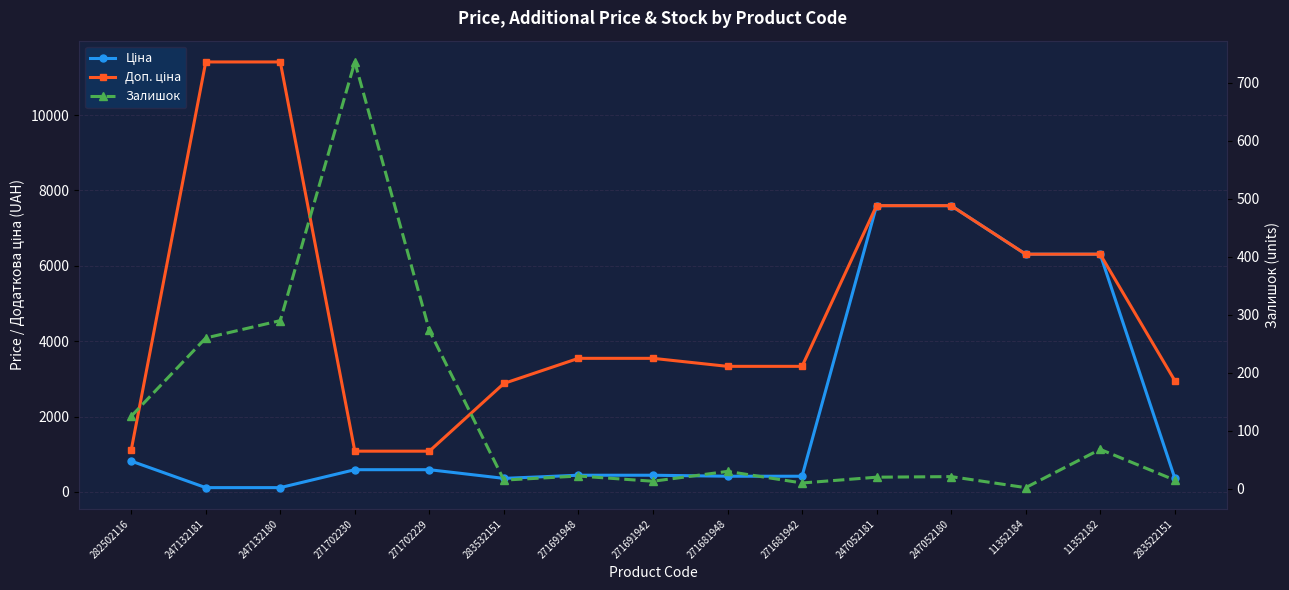

At how many categories does at least one series exceed 8790?

2